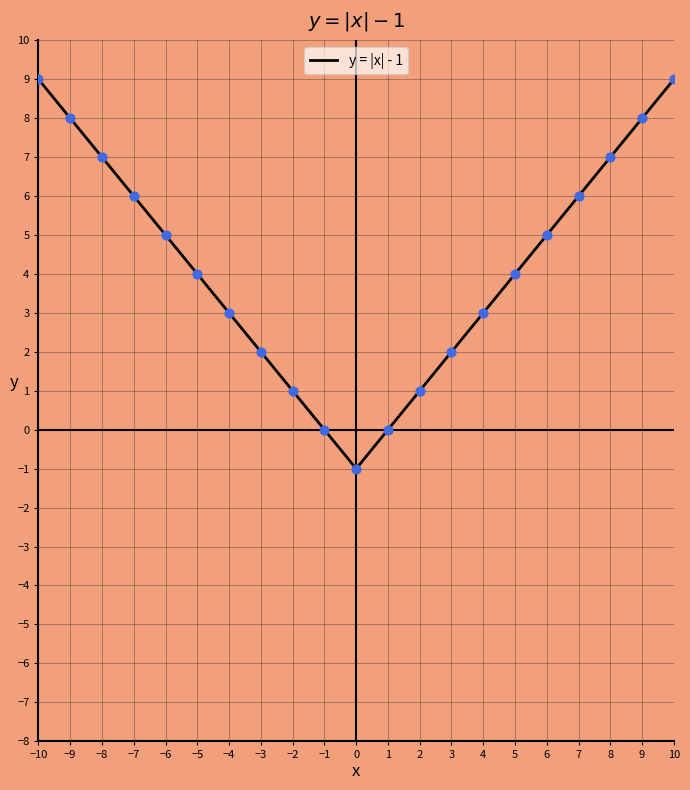

What is the change in value from −8 to −3?

-5